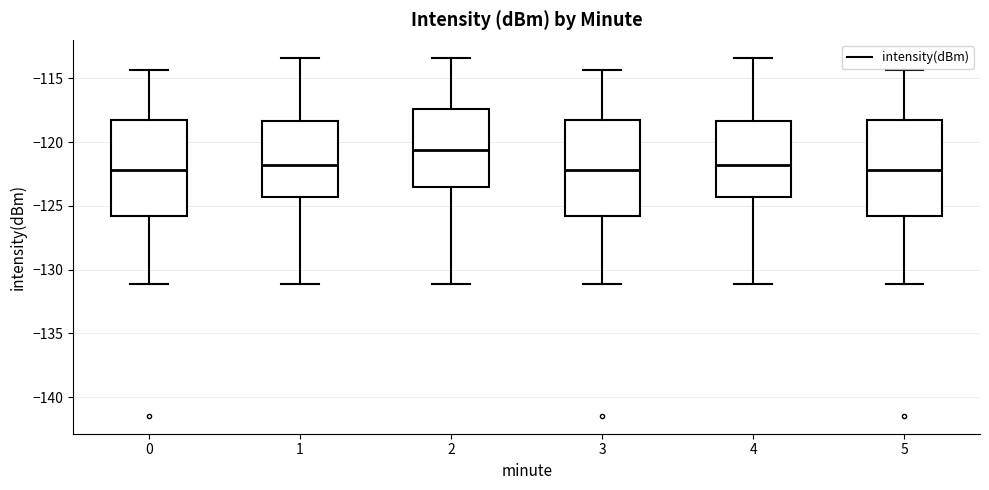

Reading left to right, read every box against the y-axis: the position of its median line, the range the box covers, and the ends of its whiskers. The values are not printed on the chart, so give them approximately, as read against the axis.

0: median -122.0, box -126.0 to -118.0, whiskers -131.0 to -114.5
1: median -122.0, box -124.5 to -118.5, whiskers -131.0 to -113.5
2: median -120.5, box -123.5 to -117.5, whiskers -131.0 to -113.5
3: median -122.0, box -126.0 to -118.0, whiskers -131.0 to -114.5
4: median -122.0, box -124.5 to -118.5, whiskers -131.0 to -113.5
5: median -122.0, box -126.0 to -118.0, whiskers -131.0 to -114.5